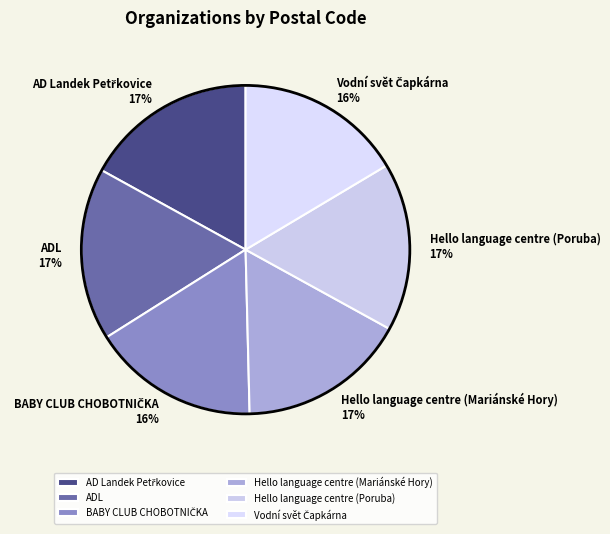

Approximately how many times larger is the value at Hello language centre (Mariánské Hory) compared to Hello language centre (Poruba)?

1.0